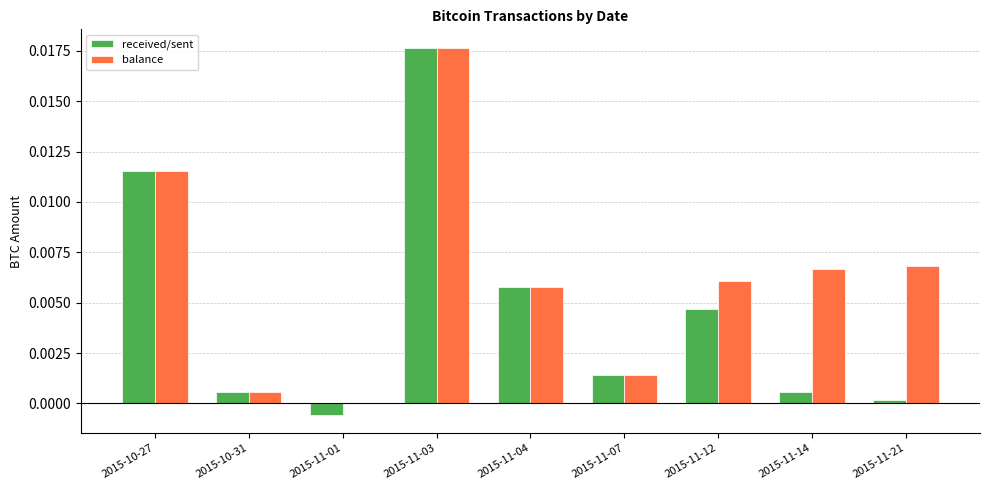

Which category has the highest value in the received/sent series?

2015-11-03